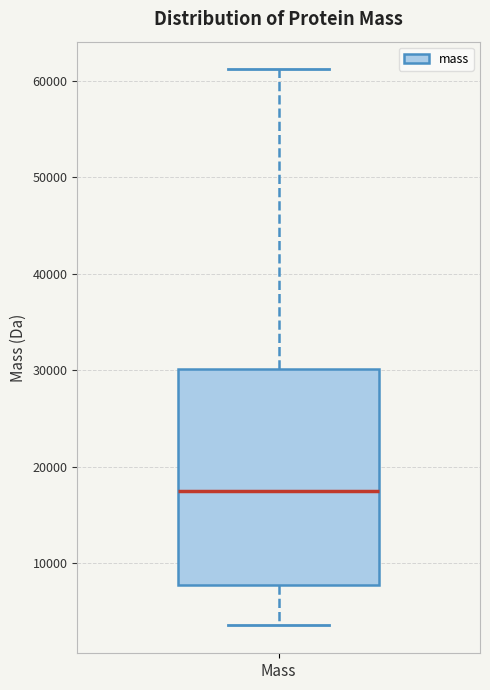

Where does the upper whisker of the box for Mass end on the y-axis? The values are not printed on the chart, so give them approximately, as read against the axis.

61000